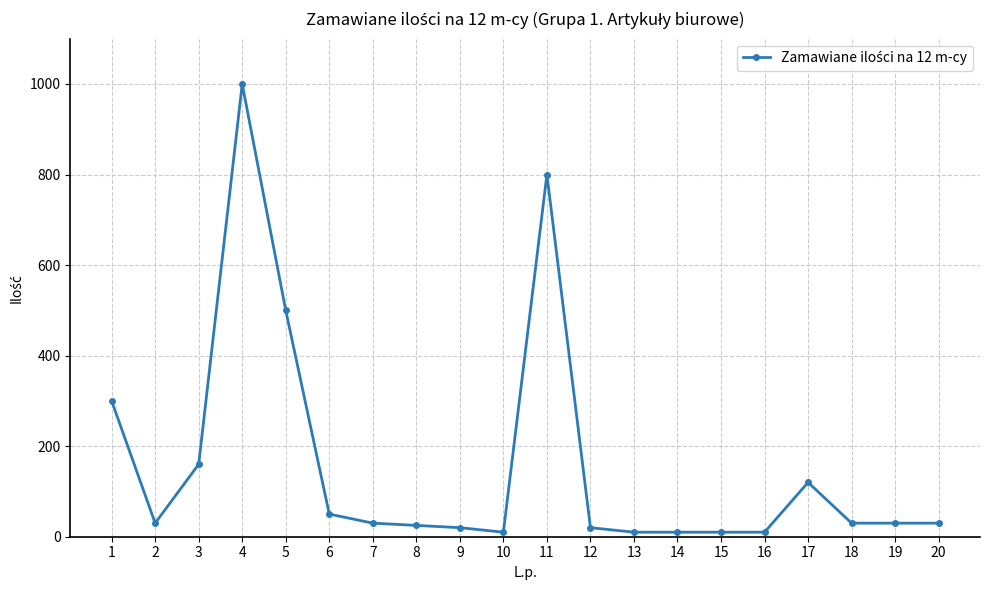

True or false: the data has more than 1 interior local peaks.

True